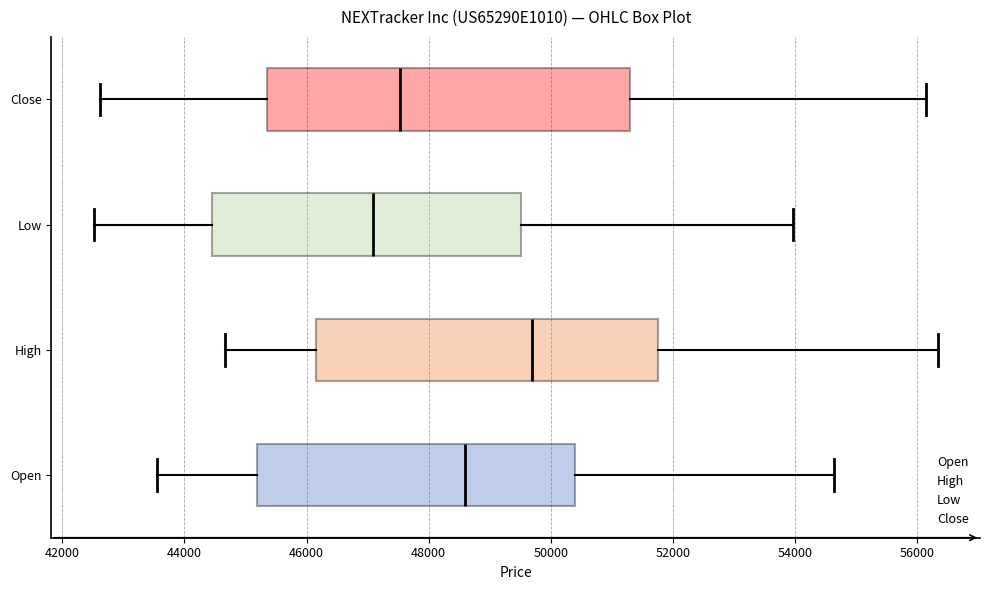

Comparing the boxes themselves (not the whiskers), which one is the widest?

Close